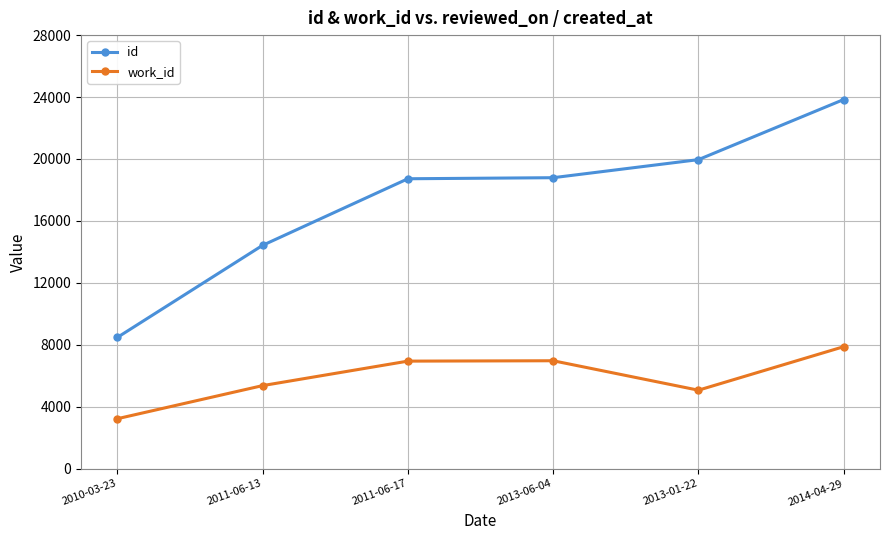

Is the value of id at 2010-03-23 greater than the value of work_id at 2013-01-22?

Yes